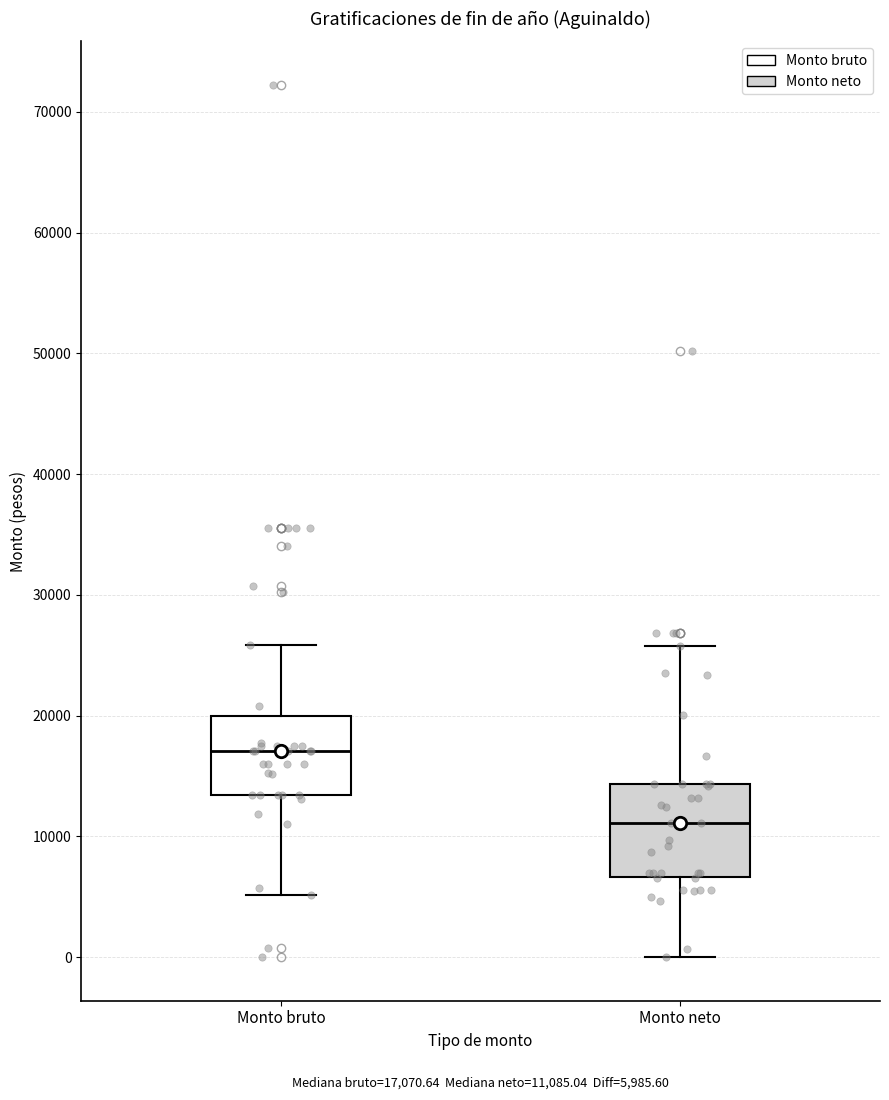

Which box has the highest median line?

Monto bruto